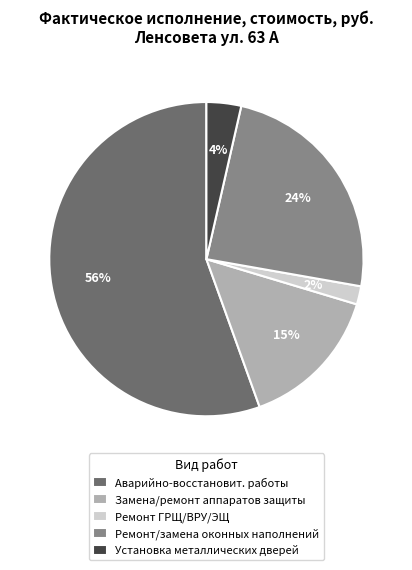

True or false: Аварийно-восстановит. работы accounts for 43% of the total.

False